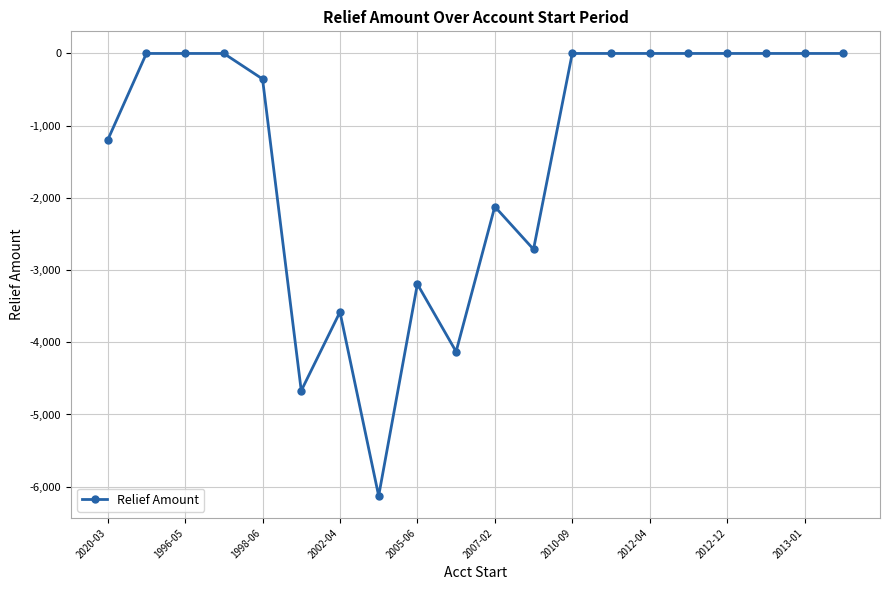

What is the minimum value shown in the chart?

-6127.5